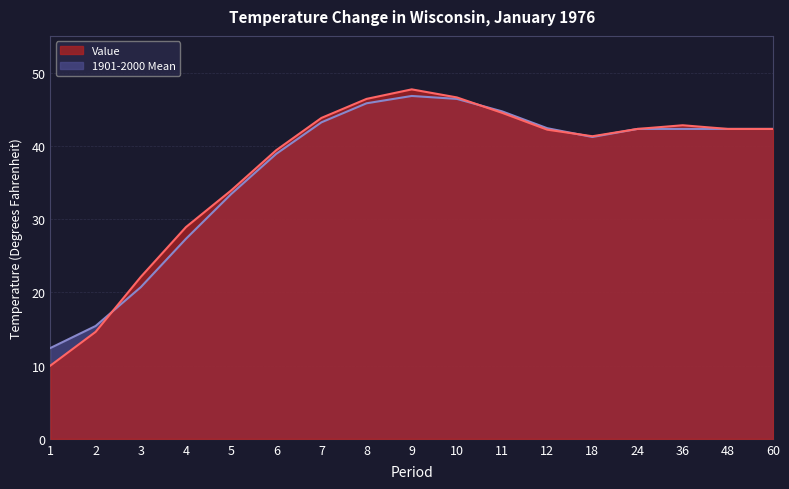

How many times do Value and 1901-2000 Mean cross each other?

3